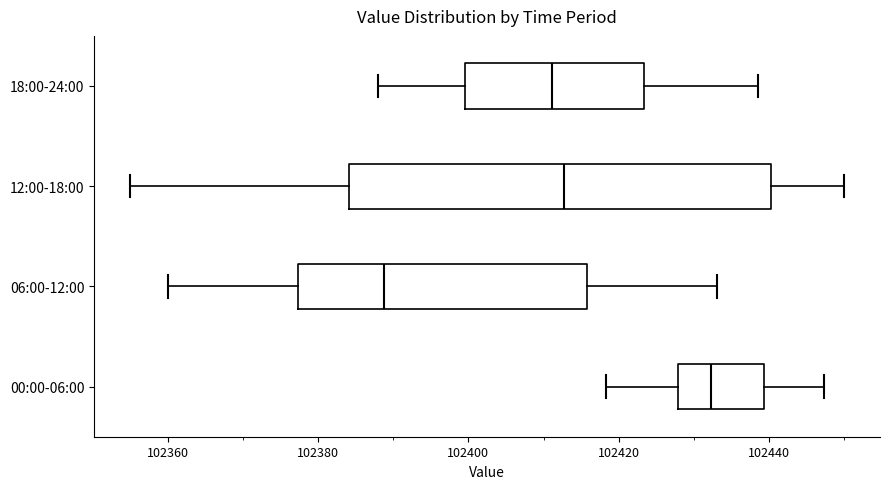

Where does the left whisker of the box for 06:00-12:00 end on the x-axis? The values are not printed on the chart, so give them approximately, as read against the axis.

102360